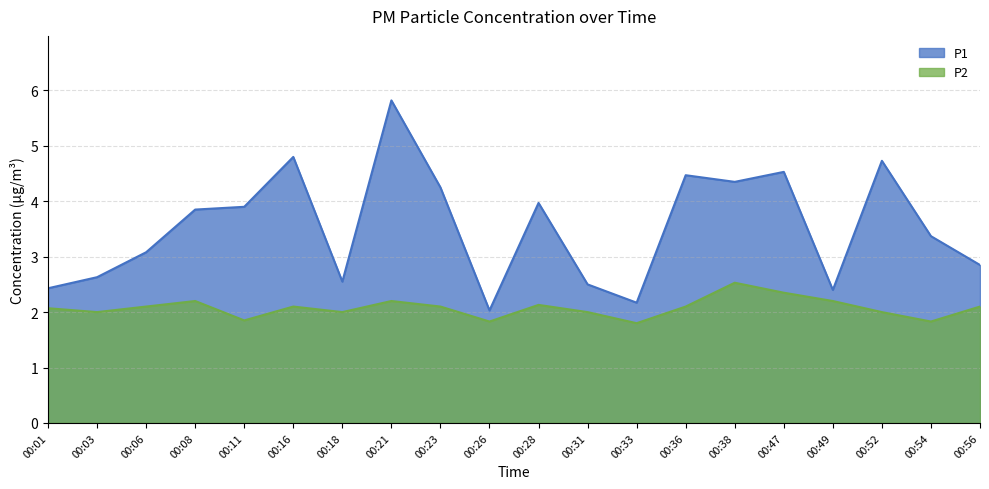

What is the difference between the second highest and minimum values in the P1 series?

2.8